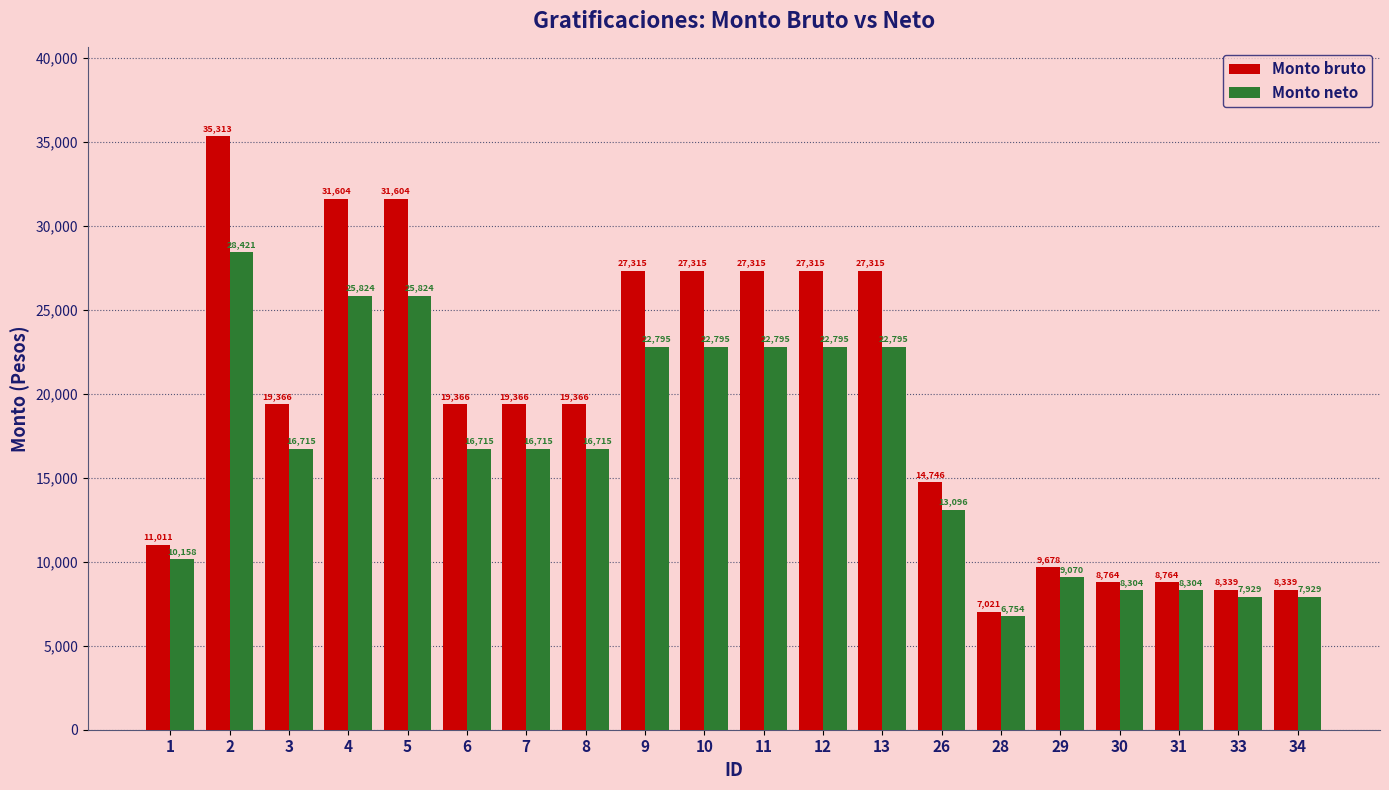

What is the difference between the Monto neto values at 34 and 11?

14866.0